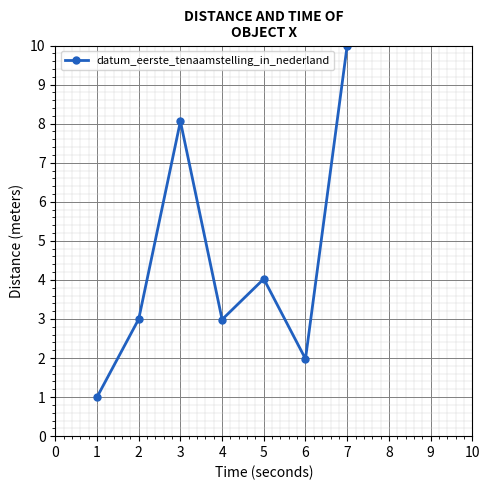

True or false: there are more than 1 points higher than both neighbors.

True